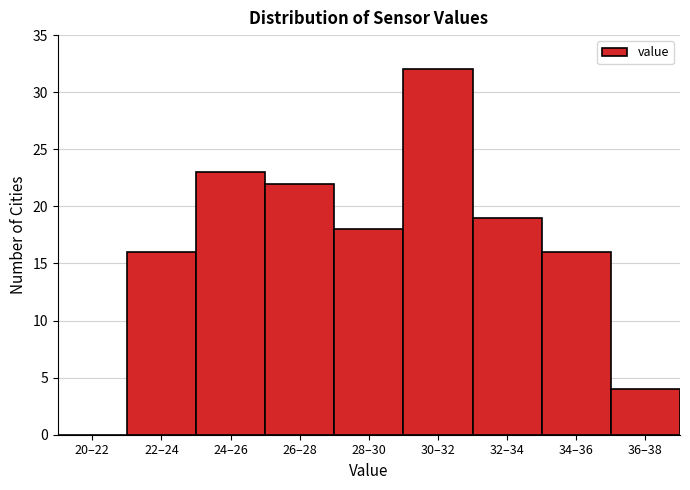

Reading left to right, transcribe all the data shown in this chart.

20–22=0	22–24=16	24–26=23	26–28=22	28–30=18	30–32=32	32–34=19	34–36=16	36–38=4